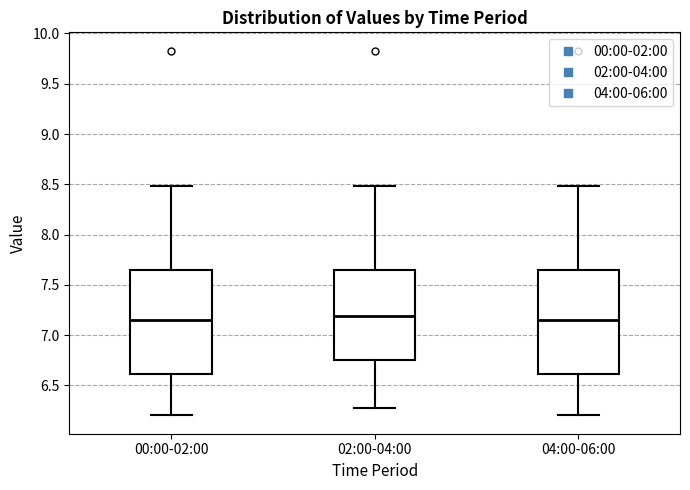

Reading left to right, transcribe this box plot: for each box, give where its median line is, the range the box spans, and where its two whiskers end, as read against the y-axis. The values are not printed on the chart, so give them approximately, as read against the axis.

00:00-02:00: median 7.15, box 6.60 to 7.65, whiskers 6.20 to 8.50
02:00-04:00: median 7.20, box 6.75 to 7.65, whiskers 6.25 to 8.50
04:00-06:00: median 7.15, box 6.60 to 7.65, whiskers 6.20 to 8.50